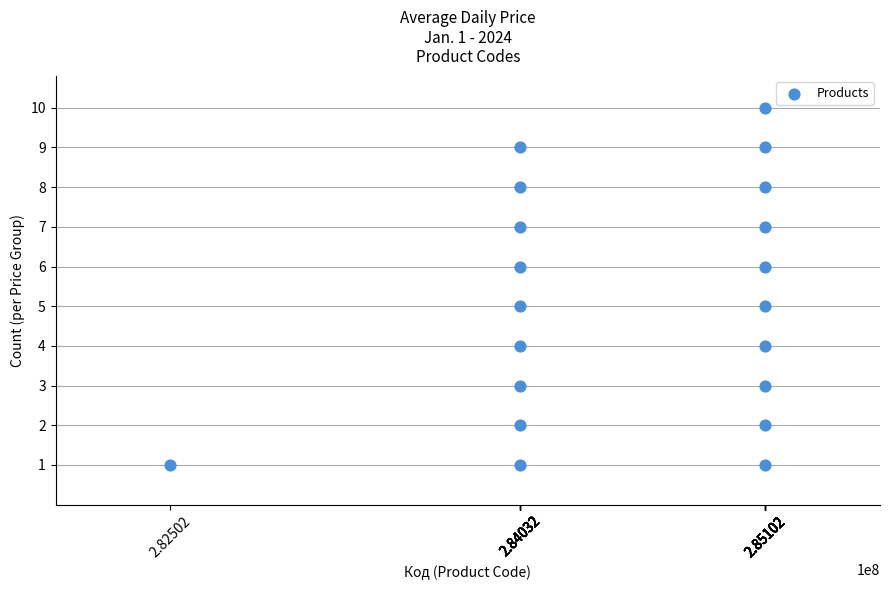

What is the range of X values (max minus min)?

2600105